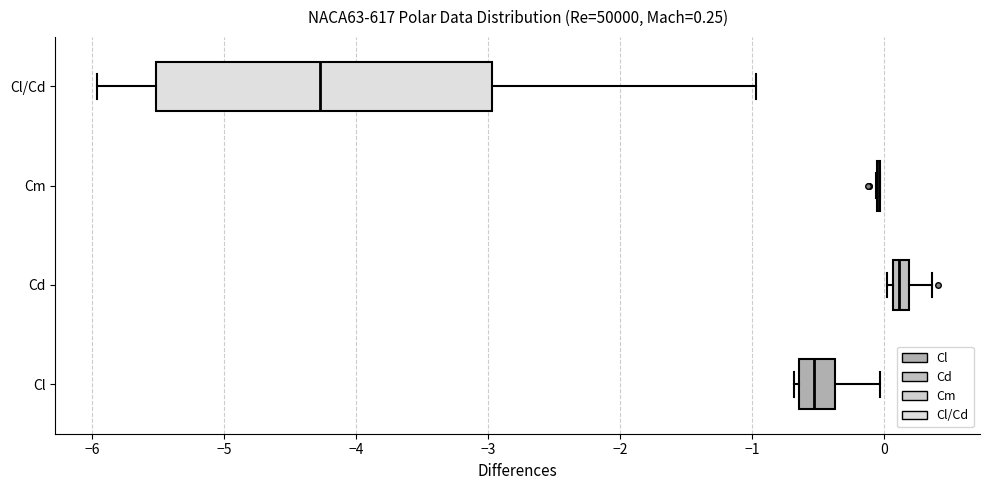

Comparing the boxes themselves (not the whiskers), which one is the widest?

Cl/Cd